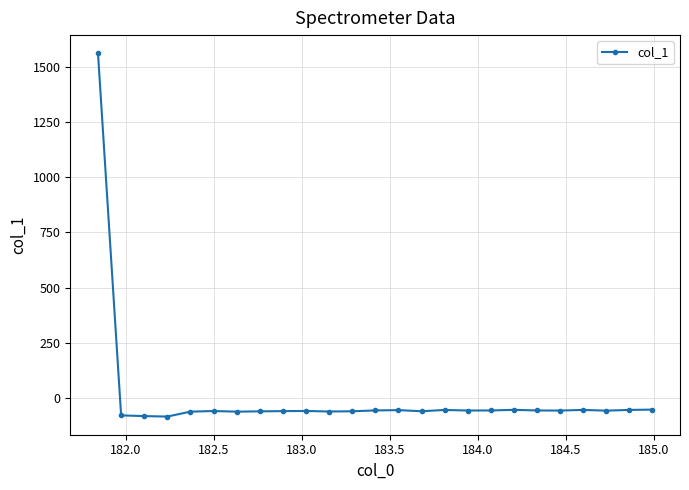

How many lines are shown in the chart?

1